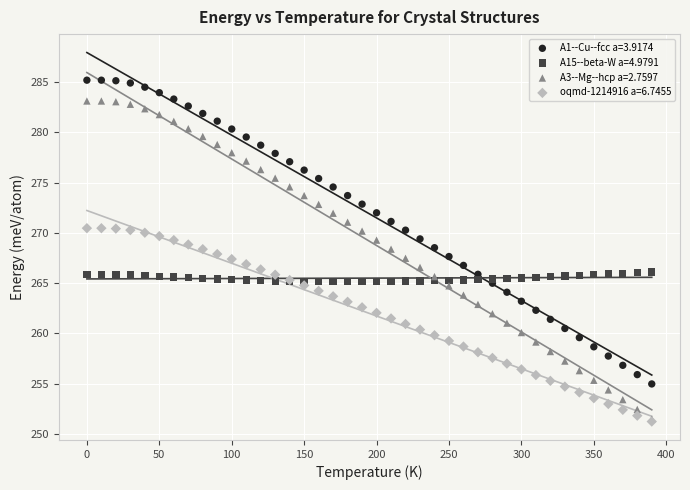

What are all the series names shown in the legend?

A1--Cu--fcc a=3.9174, A15--beta-W a=4.9791, A3--Mg--hcp a=2.7597, oqmd-1214916 a=6.7455